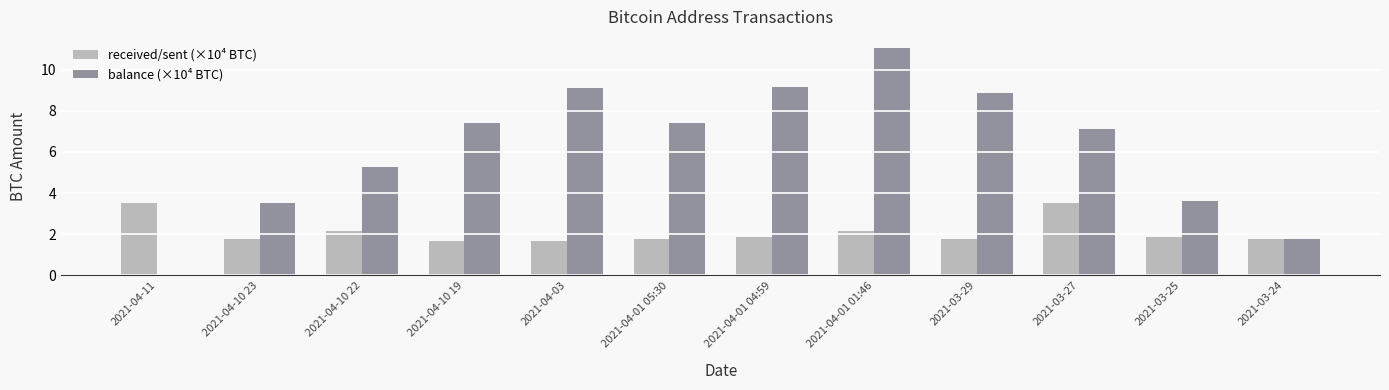

Reading left to right, transcribe all the data shown in this chart.

received/sent (×10⁴ BTC): 2021-04-11=3.5	2021-04-10 23=1.8	2021-04-10 22=2.2	2021-04-10 19=1.7	2021-04-03=1.7	2021-04-01 05:30=1.8	2021-04-01 04:59=1.9	2021-04-01 01:46=2.2	2021-03-29=1.8	2021-03-27=3.5	2021-03-25=1.9	2021-03-24=1.8
balance (×10⁴ BTC): 2021-04-11=0.0	2021-04-10 23=3.5	2021-04-10 22=5.3	2021-04-10 19=7.4	2021-04-03=9.1	2021-04-01 05:30=7.4	2021-04-01 04:59=9.2	2021-04-01 01:46=11.0	2021-03-29=8.9	2021-03-27=7.1	2021-03-25=3.6	2021-03-24=1.8